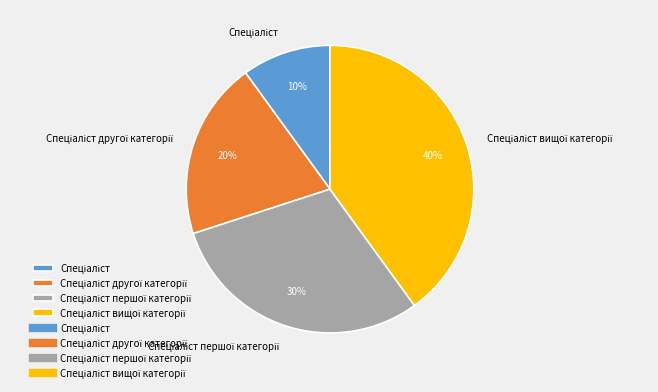

To the nearest percent, what is the difference between the largest and smallest slice percentages?

30%